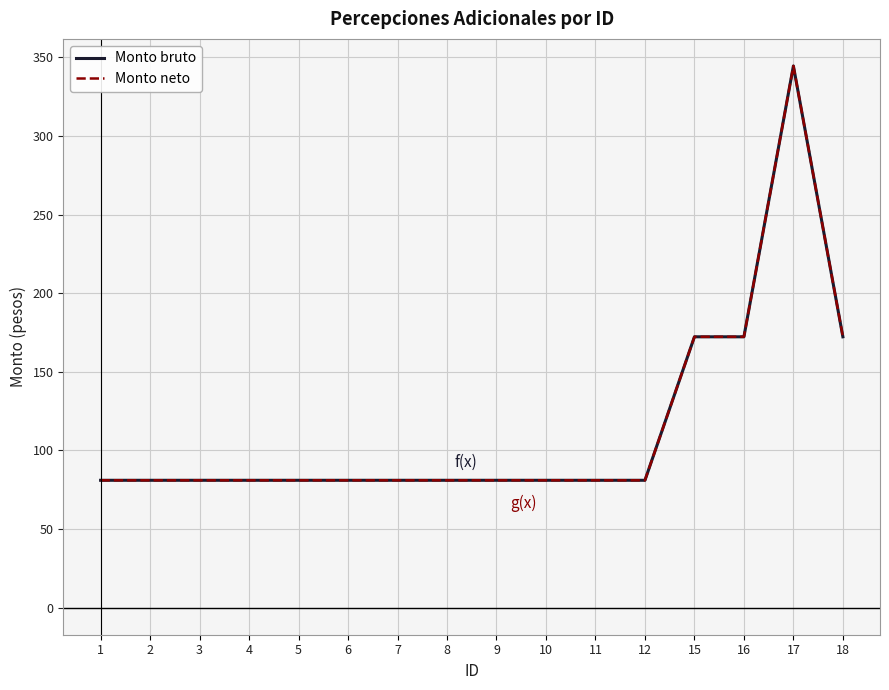

What is the lowest value of the Monto bruto series?

81.0